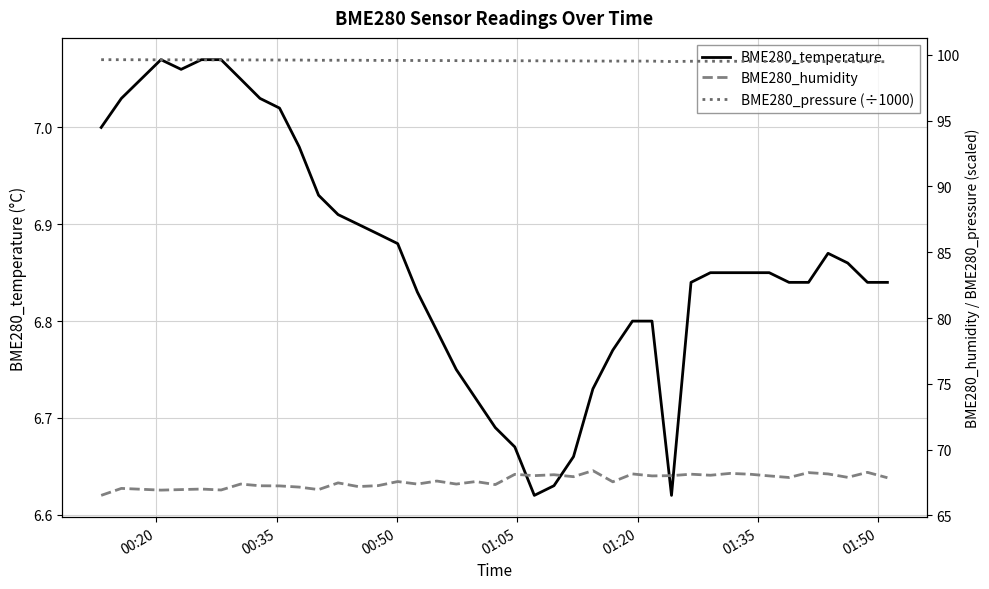

How many lines are shown in the chart?

3